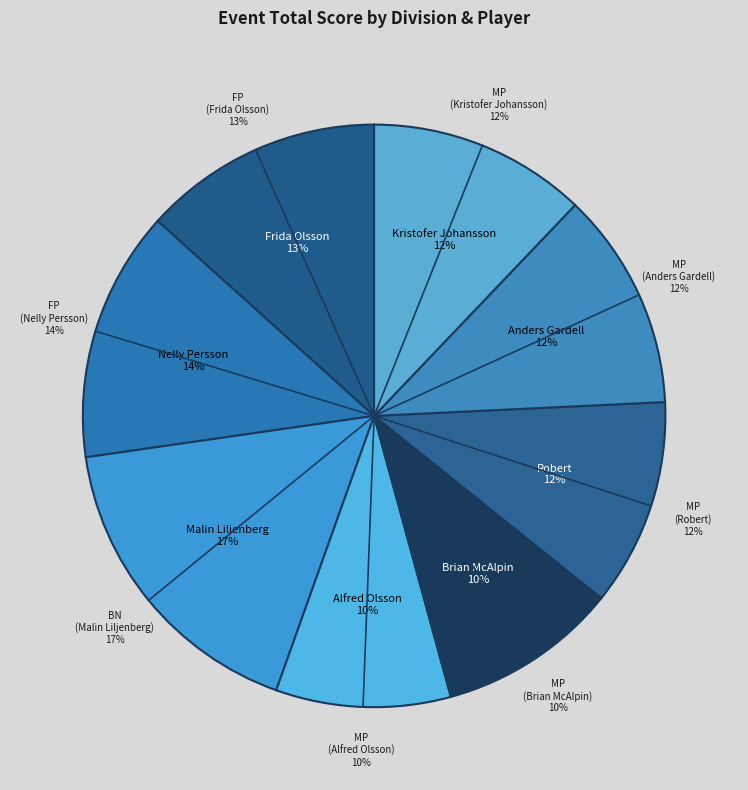

Is it true that BN (Malin Liljenberg) is 11% of the pie?

False